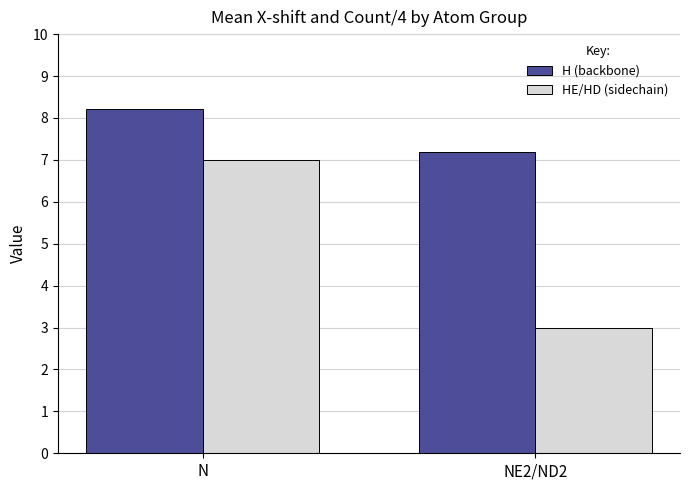

What is the label of the 1st bar from the right?

NE2/ND2